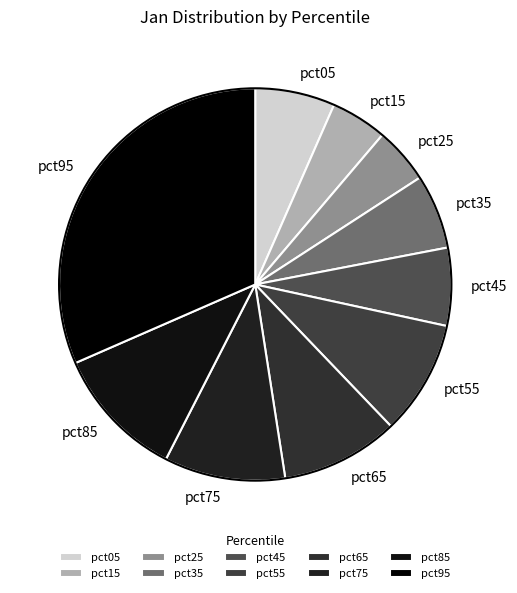

Which has a higher value, pct15 or pct65?

pct65